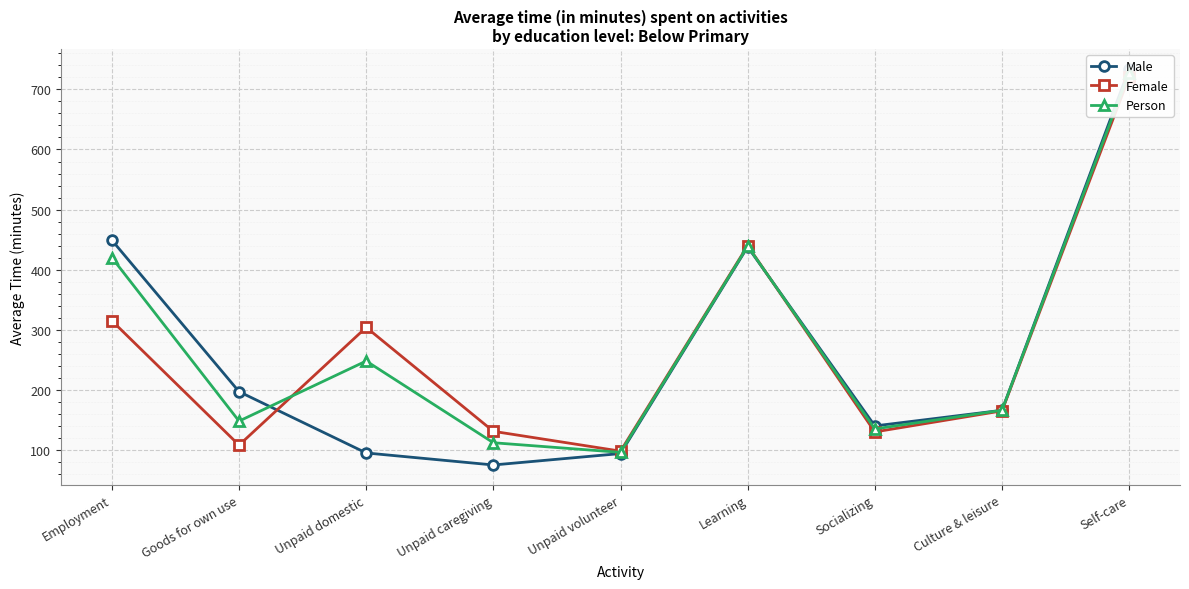

How many data points does each series have?

9